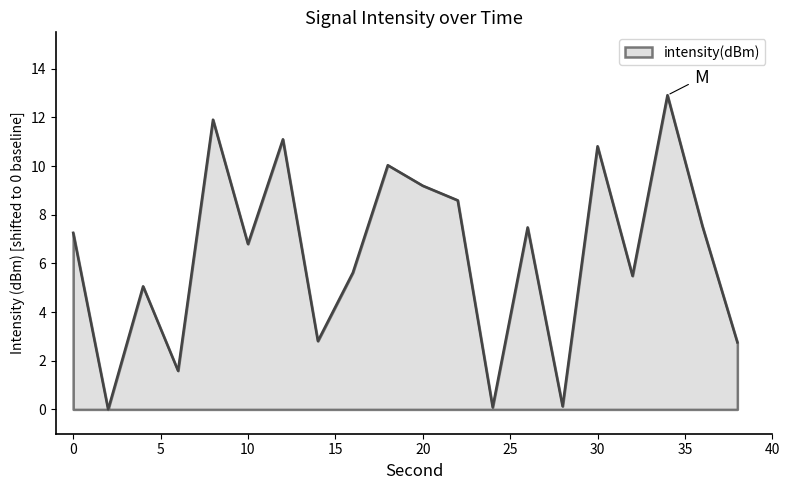

What is the maximum value shown in the chart?

12.9